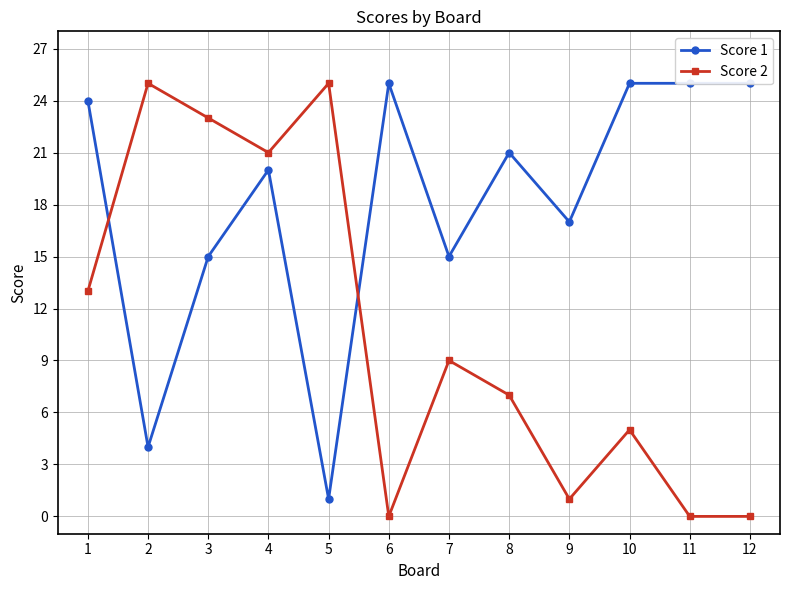

What is the difference between the highest and lowest values at 10?

20